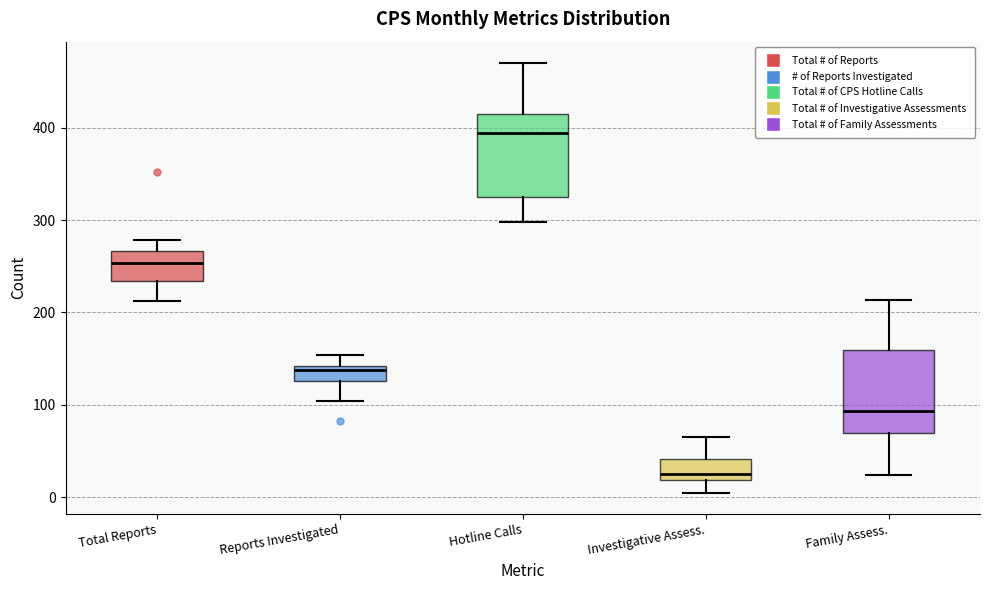

Where does the upper whisker of the box for Total Reports end on the y-axis? The values are not printed on the chart, so give them approximately, as read against the axis.

280